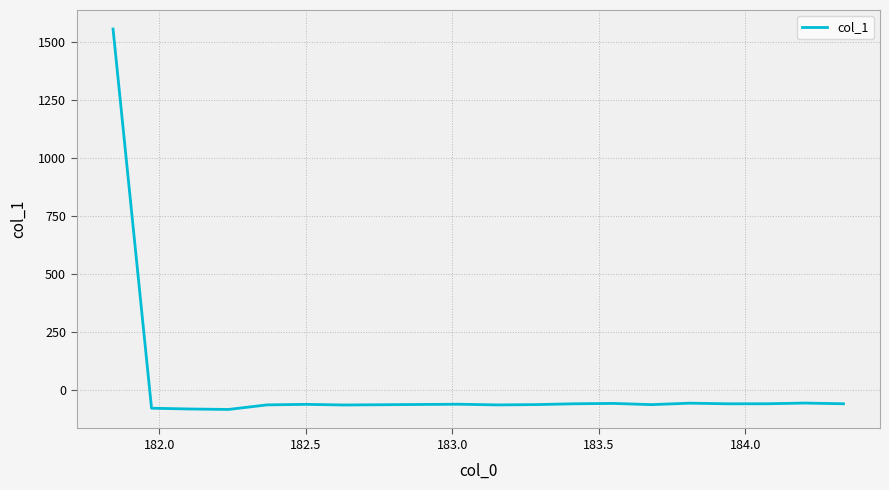

What is the maximum value shown in the chart?

1556.3